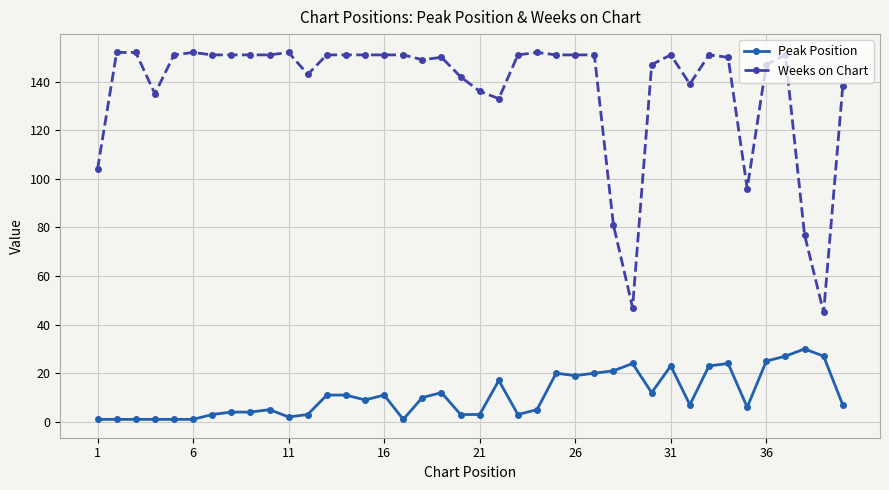

Which series has the largest range (max minus min)?

Weeks on Chart